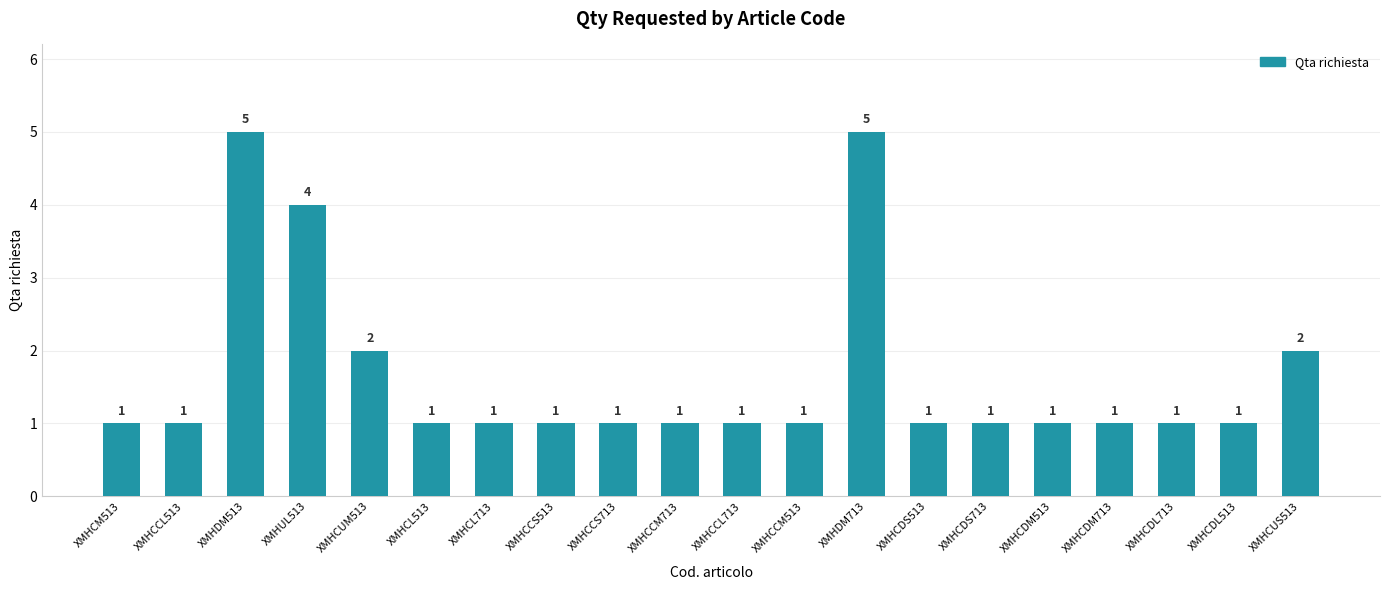

Read the value at XMHCUS513.

2